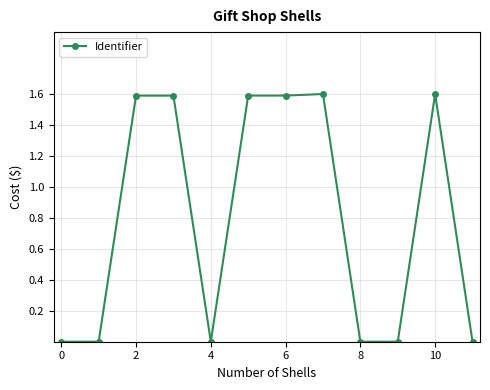

What is the sum of all values?

9.6